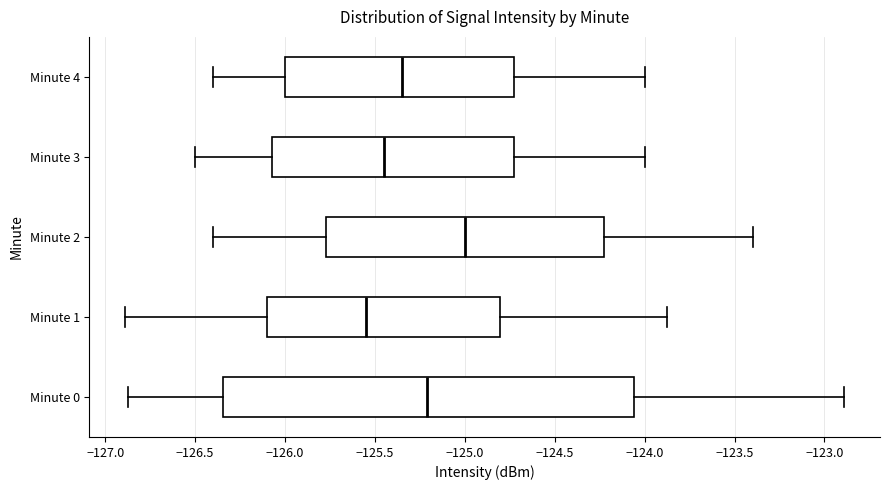

Which box is the widest, from its left edge to its right edge?

Minute 0